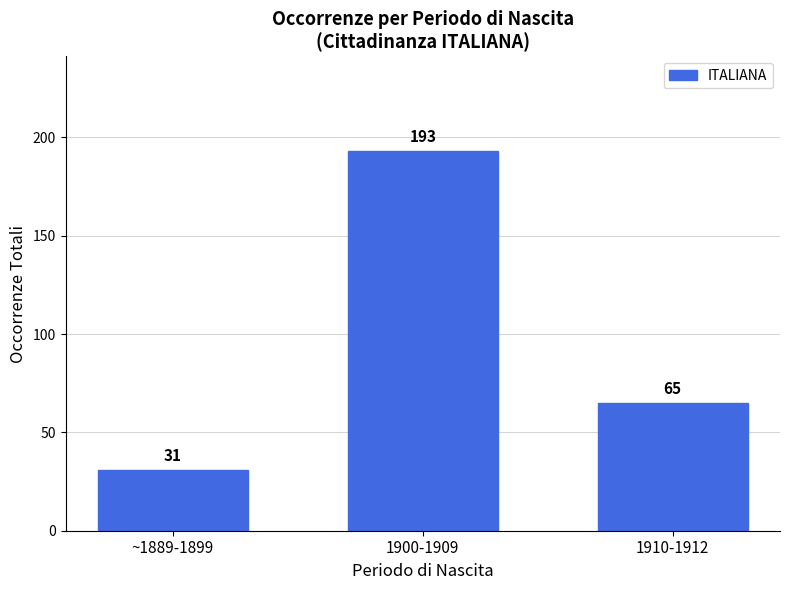

The value at 1910-1912 is 31. True or false?

False